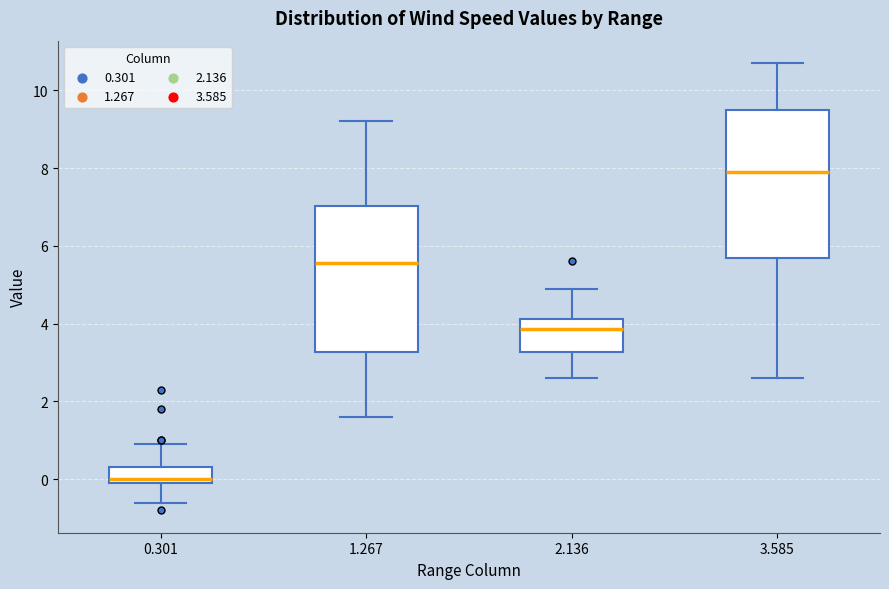

Reading left to right, transcribe this box plot: for each box, give where its median line is, the range the box spans, and where its two whiskers end, as read against the y-axis. The values are not printed on the chart, so give them approximately, as read against the axis.

0.301: median 0.0 (just above the box's lower edge), box 0.0 to 0.4, whiskers -0.6 to 1.0
1.267: median 5.6, box 3.2 to 7.0, whiskers 1.6 to 9.2
2.136: median 3.8, box 3.2 to 4.2, whiskers 2.6 to 5.0
3.585: median 8.0, box 5.8 to 9.6, whiskers 2.6 to 10.8